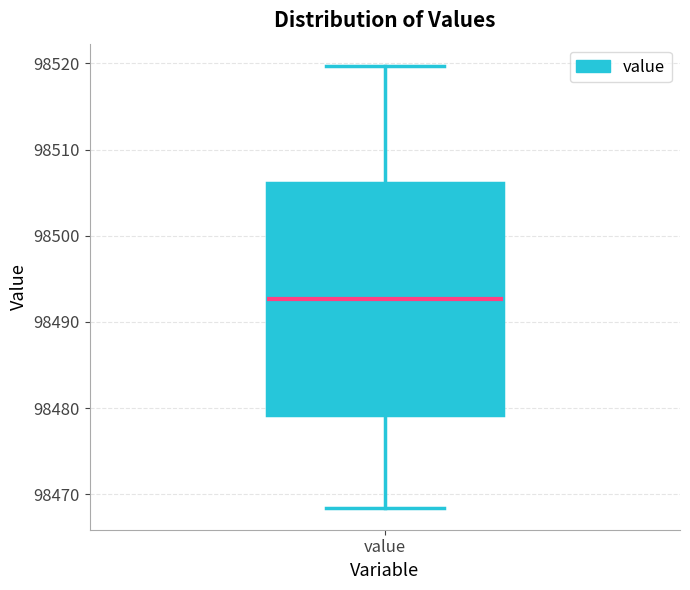

Transcribe this box plot: give where the median line is, the range the box spans, and where the two whiskers end, as read against the y-axis. The values are not printed on the chart, so give them approximately, as read against the axis.

median 98493, box 98479 to 98506, whiskers 98468 to 98520